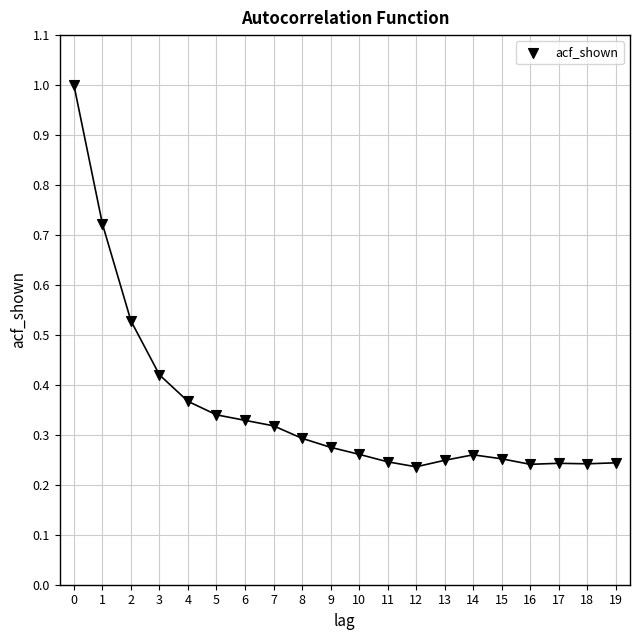

What is the range of Y values (max minus min)?

0.8